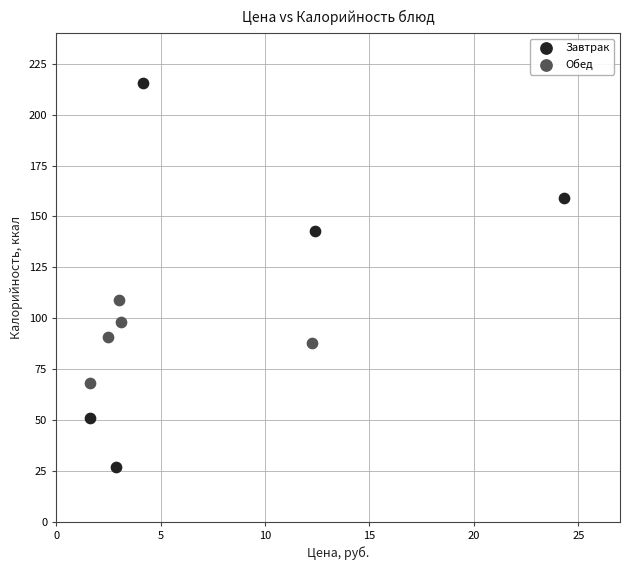

Which series reaches the minimum Y coordinate?

Завтрак